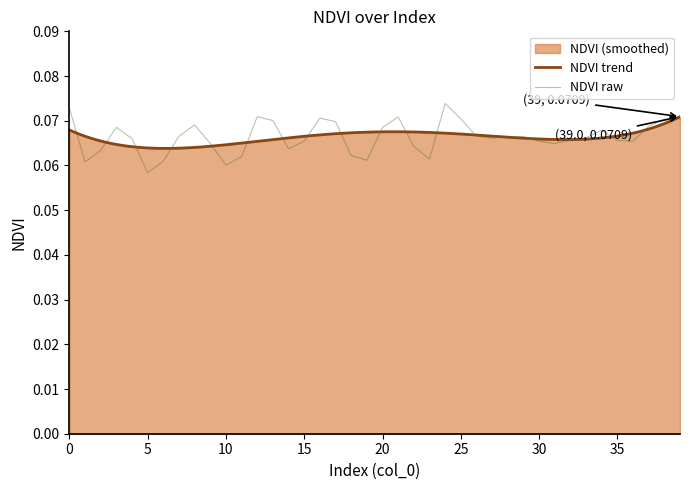

Reading left to right, what are all the values shown in this chart?

0.1	0.1	0.1	0.1	0.1	0.1	0.1	0.1	0.1	0.1	0.1	0.1	0.1	0.1	0.1	0.1	0.1	0.1	0.1	0.1	0.1	0.1	0.1	0.1	0.1	0.1	0.1	0.1	0.1	0.1	0.1	0.1	0.1	0.1	0.1	0.1	0.1	0.1	0.1	0.1